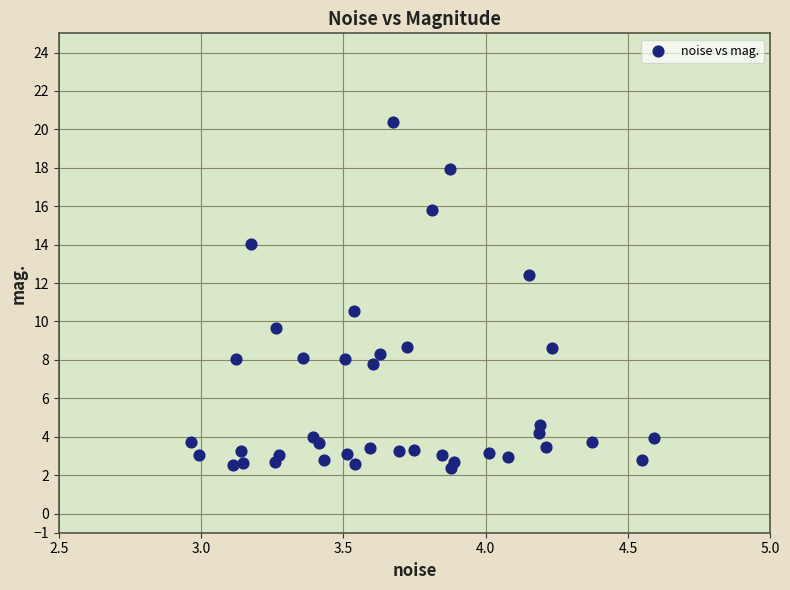

What is the range of X values (max minus min)?

1.6